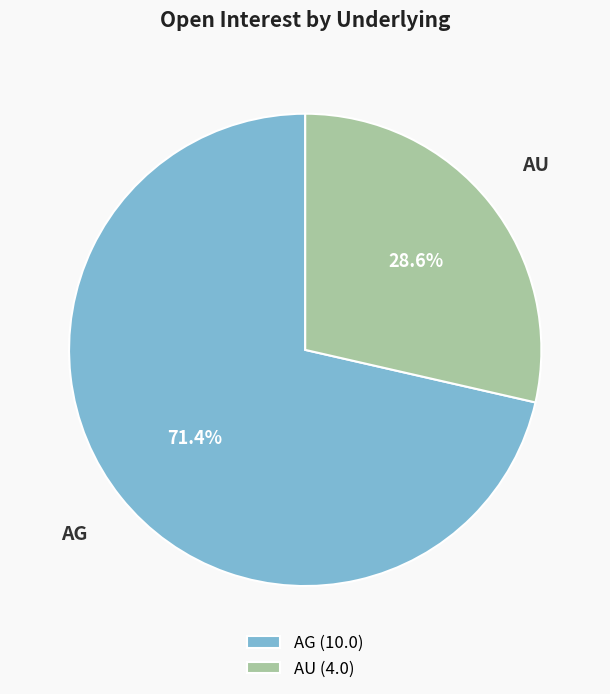

How many segments does this pie chart have?

2